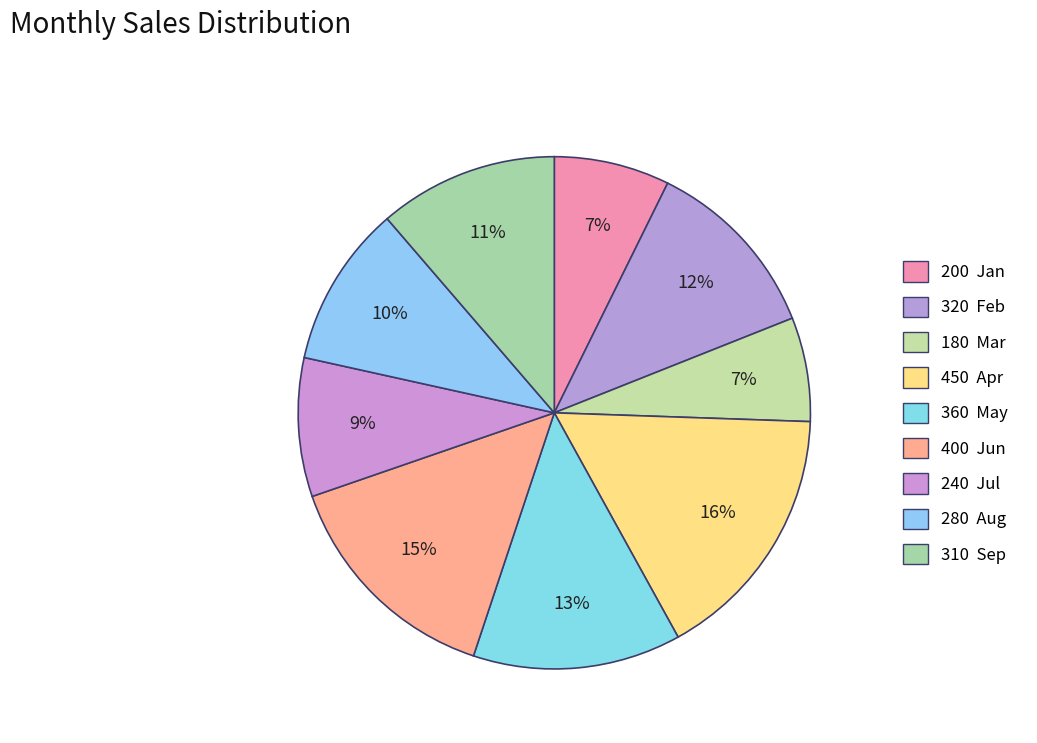

What is the smallest slice in the pie chart?

Mar